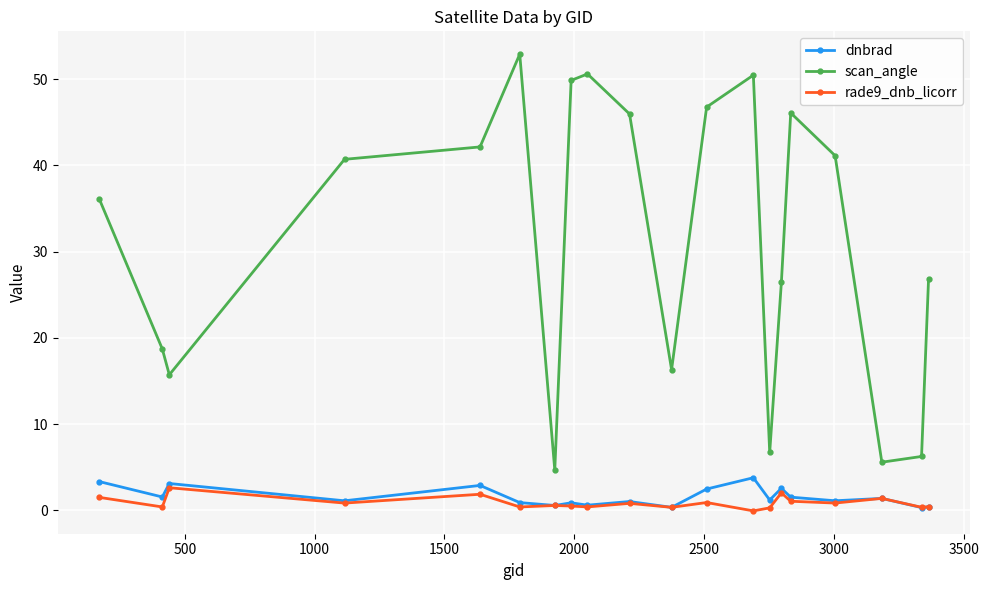

Which series has the widest spread of values?

scan_angle